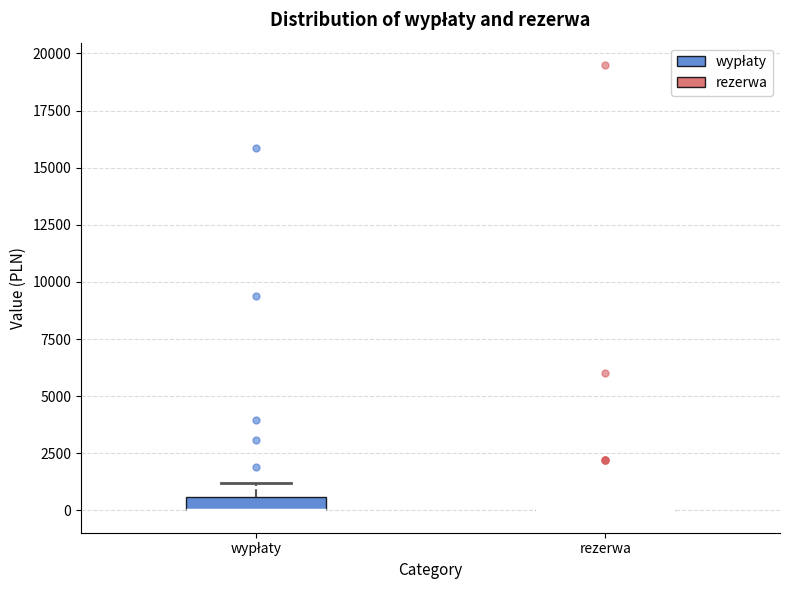

Where does the upper whisker of the box for wypłaty end on the y-axis? The values are not printed on the chart, so give them approximately, as read against the axis.

1000